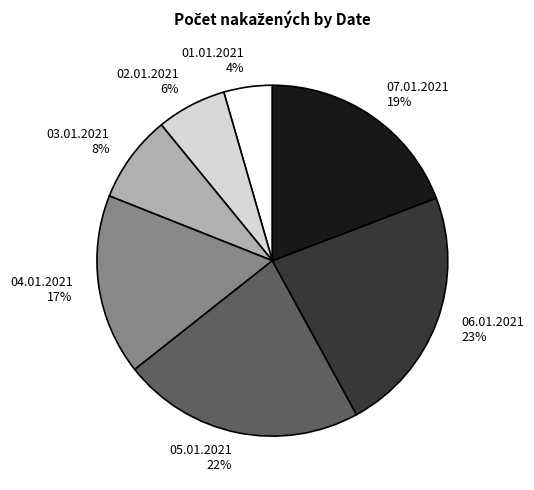

True or false: 05.01.2021 accounts for 22% of the total.

True